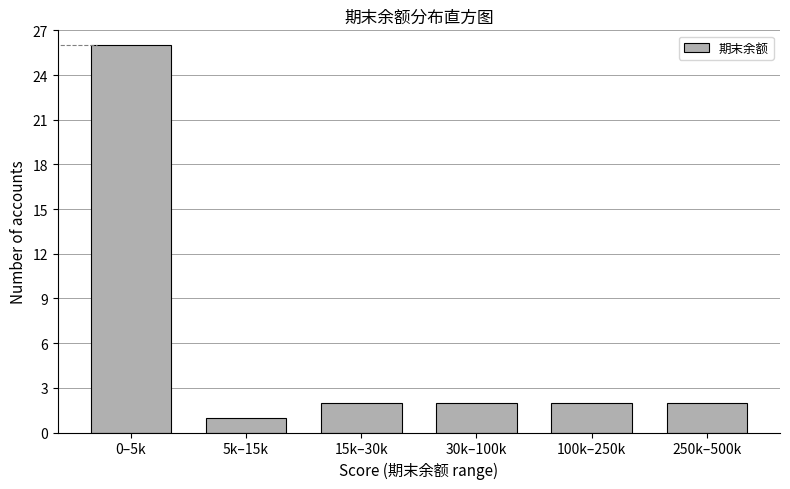

Reading left to right, extract all data points from this chart.

0–5k=26	5k–15k=1	15k–30k=2	30k–100k=2	100k–250k=2	250k–500k=2